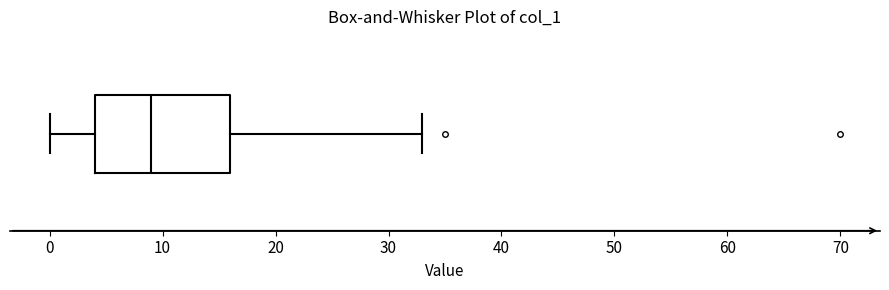

Read this box plot against the x-axis: the position of the median line, the range covered by the box, and the ends of both whiskers. The values are not printed on the chart, so give them approximately, as read against the axis.

median 9, box 4 to 16, whiskers 0 to 33